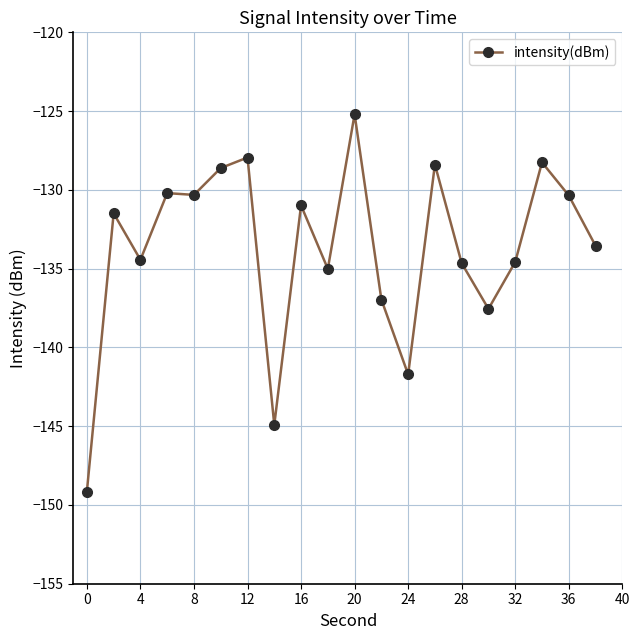

True or false: the data has more than 0 interior local peaks.

True